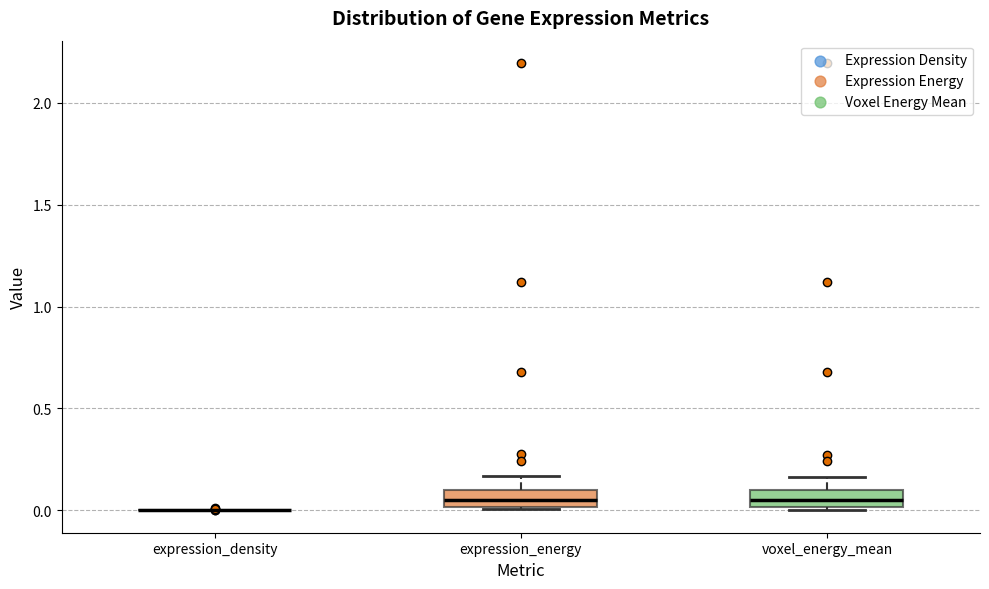

Reading left to right, transcribe this box plot: for each box, give where its median line is, the range the box spans, and where its two whiskers end, as read against the y-axis. The values are not printed on the chart, so give them approximately, as read against the axis.

expression_density: box collapsed to a line at 0.00, whiskers 0.00 to 0.00
expression_energy: median 0.05, box 0.00 to 0.10, whiskers 0.00 to 0.15
voxel_energy_mean: median 0.05, box 0.00 to 0.10, whiskers 0.00 (just below the box's lower edge) to 0.15